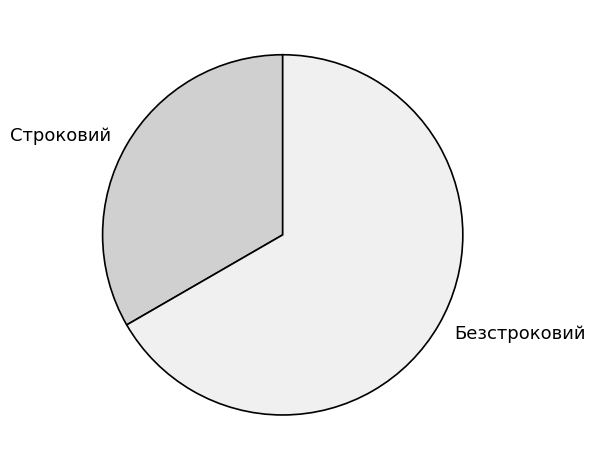

True or false: Строковий accounts for 48% of the total.

False